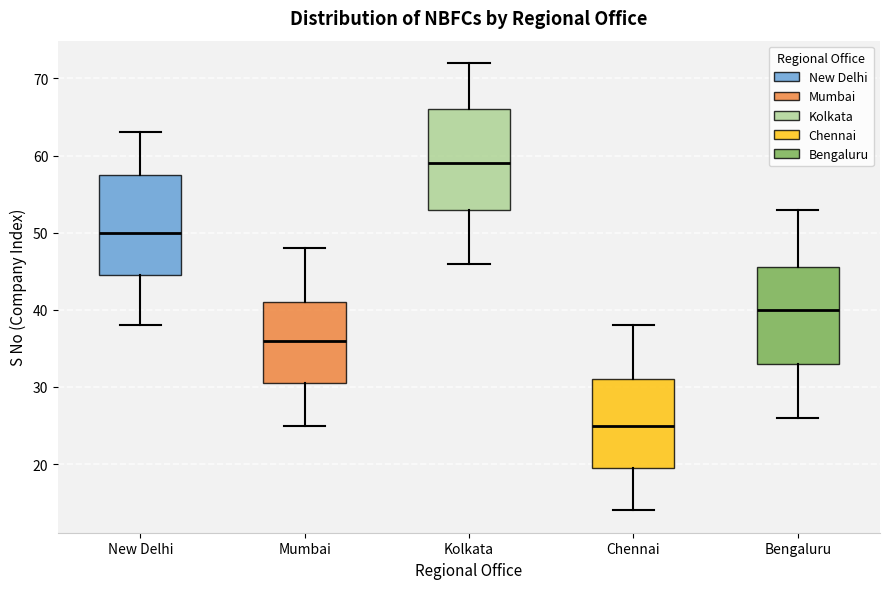

Reading left to right, transcribe this box plot: for each box, give where its median line is, the range the box spans, and where its two whiskers end, as read against the y-axis. The values are not printed on the chart, so give them approximately, as read against the axis.

New Delhi: median 50, box 45 to 58, whiskers 38 to 63
Mumbai: median 36, box 31 to 41, whiskers 25 to 48
Kolkata: median 59, box 53 to 66, whiskers 46 to 72
Chennai: median 25, box 20 to 31, whiskers 14 to 38
Bengaluru: median 40, box 33 to 46, whiskers 26 to 53